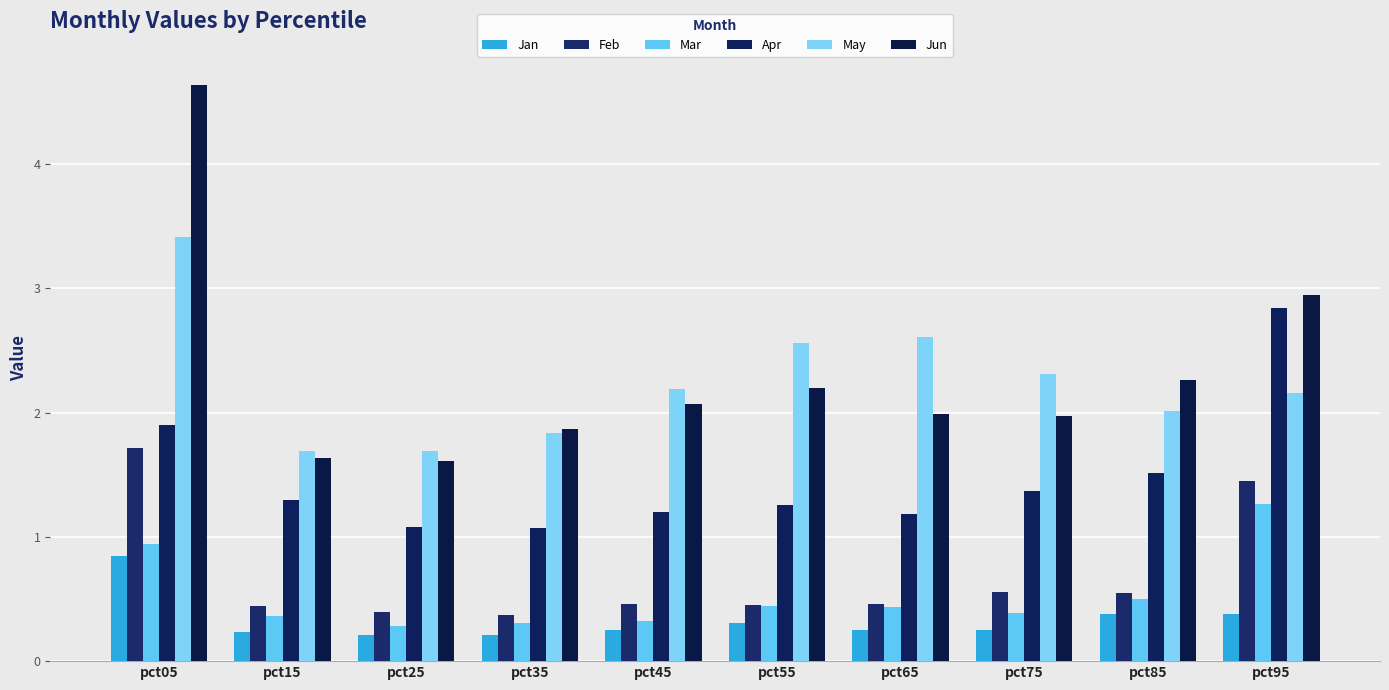

What is the value of the Jun bar at the 10th from the left?

2.9